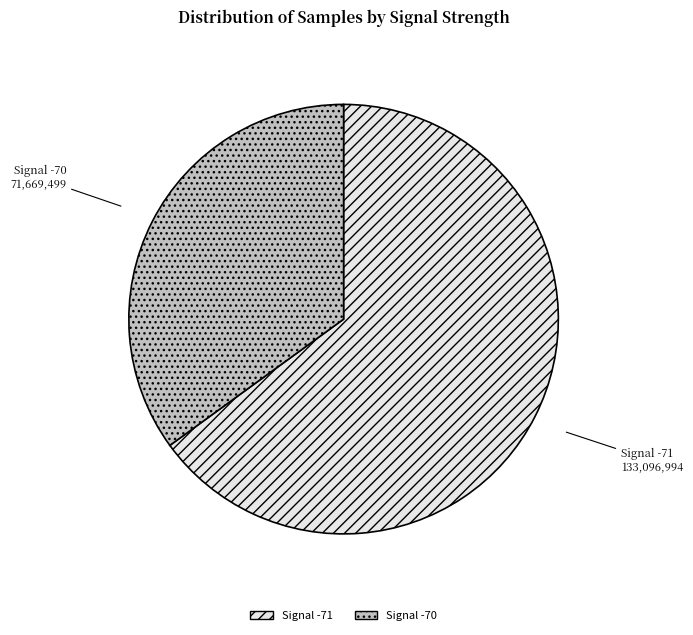

Is there a majority slice in this chart?

Yes